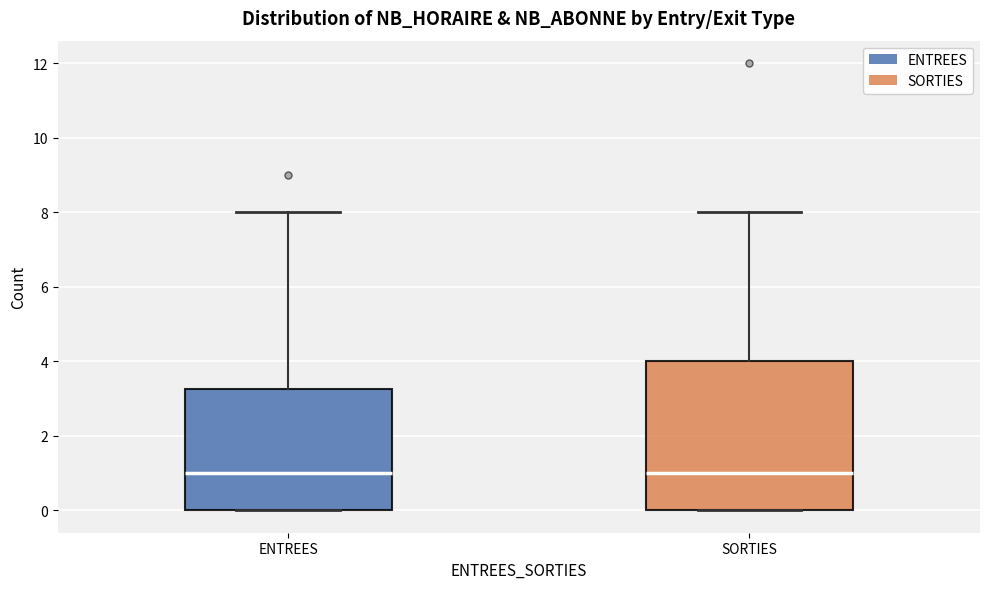

Reading left to right, read every box against the y-axis: the position of its median line, the range the box covers, and the ends of its whiskers. The values are not printed on the chart, so give them approximately, as read against the axis.

ENTREES: median 1.0, box 0.0 to 3.2, whiskers 0.0 to 8.0
SORTIES: median 1.0, box 0.0 to 4.0, whiskers 0.0 to 8.0